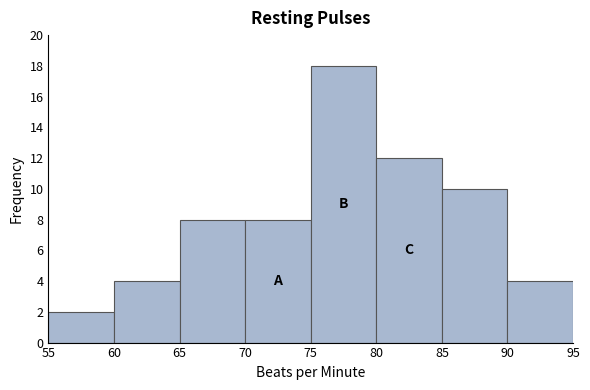

Over which range of the x-axis is the bar tallest?

75 to 80